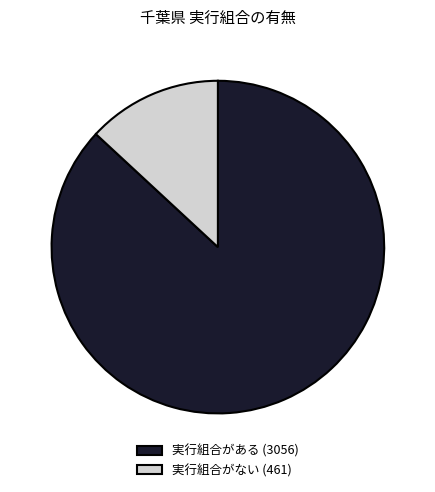

Does 実行組合がある account for over 50% of the chart?

Yes